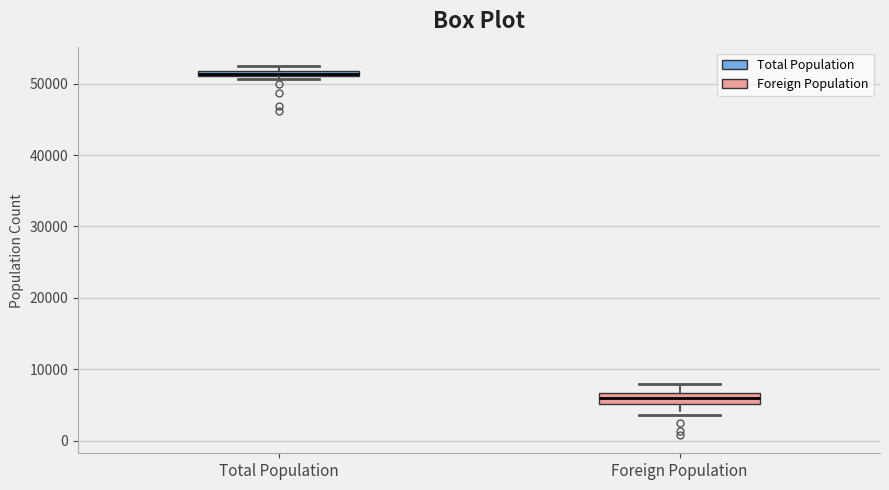

Which box's median line is the highest?

Total Population